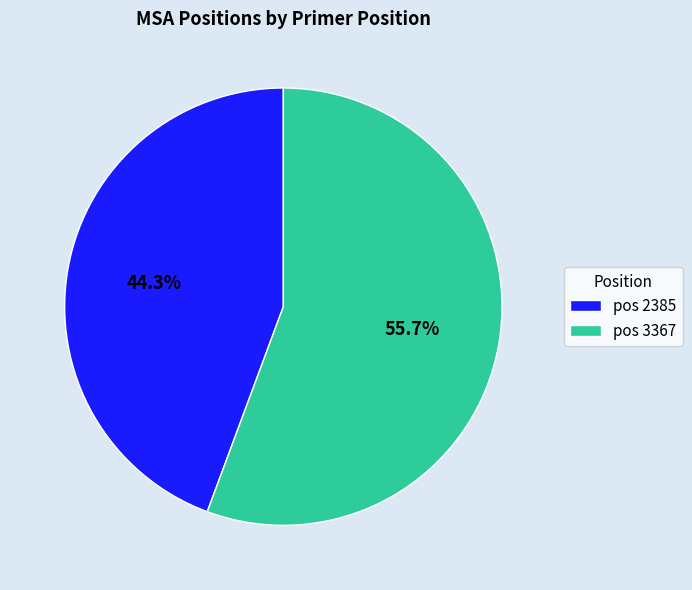

Which category has the smallest portion of the pie?

pos 2385